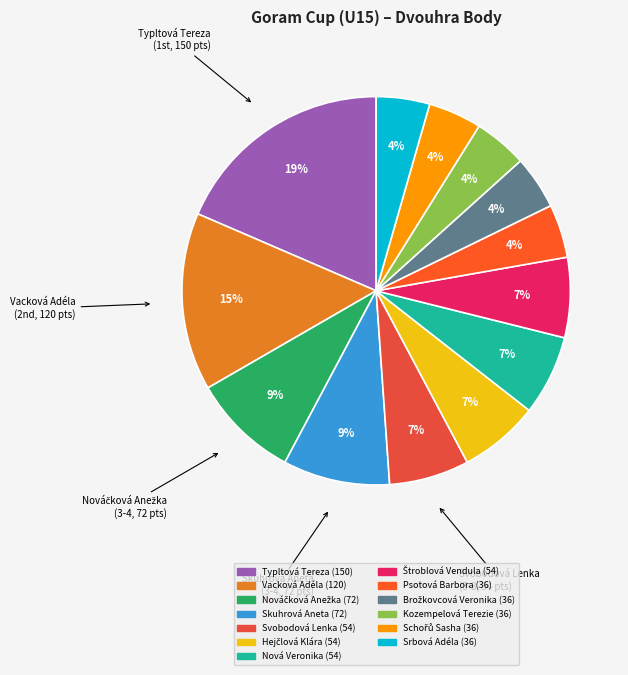

True or false: Typltová Tereza accounts for 25% of the total.

False